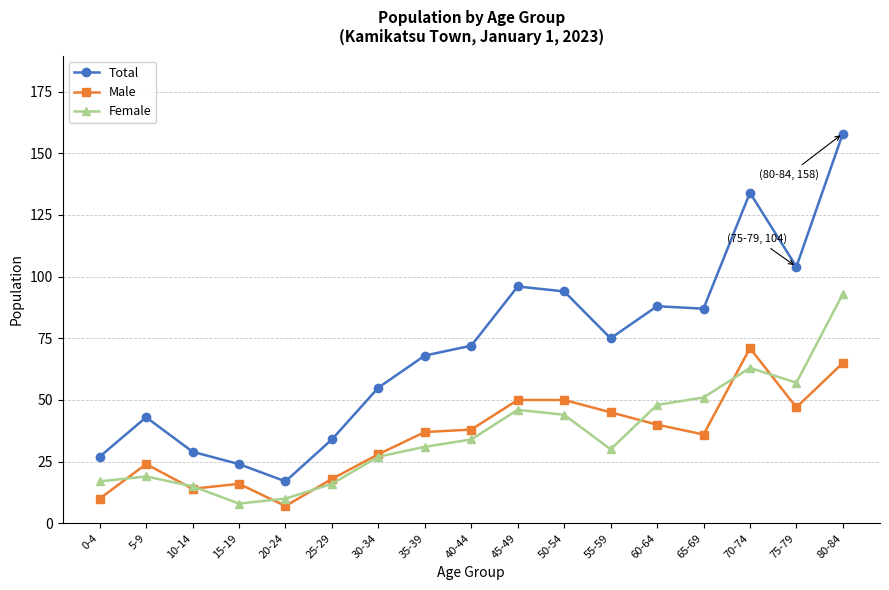

Which series has the widest spread of values?

Total